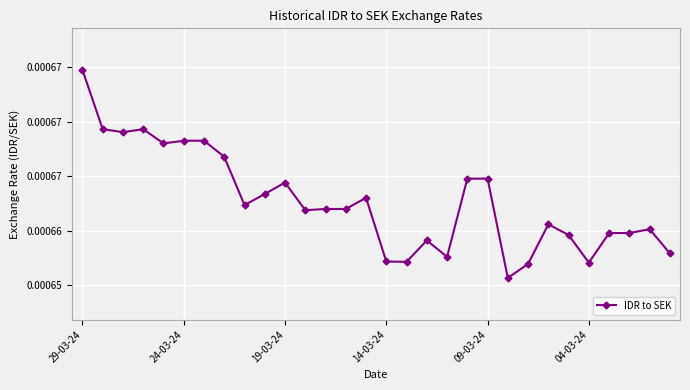

Is this an area chart (filled region under the line)?

No